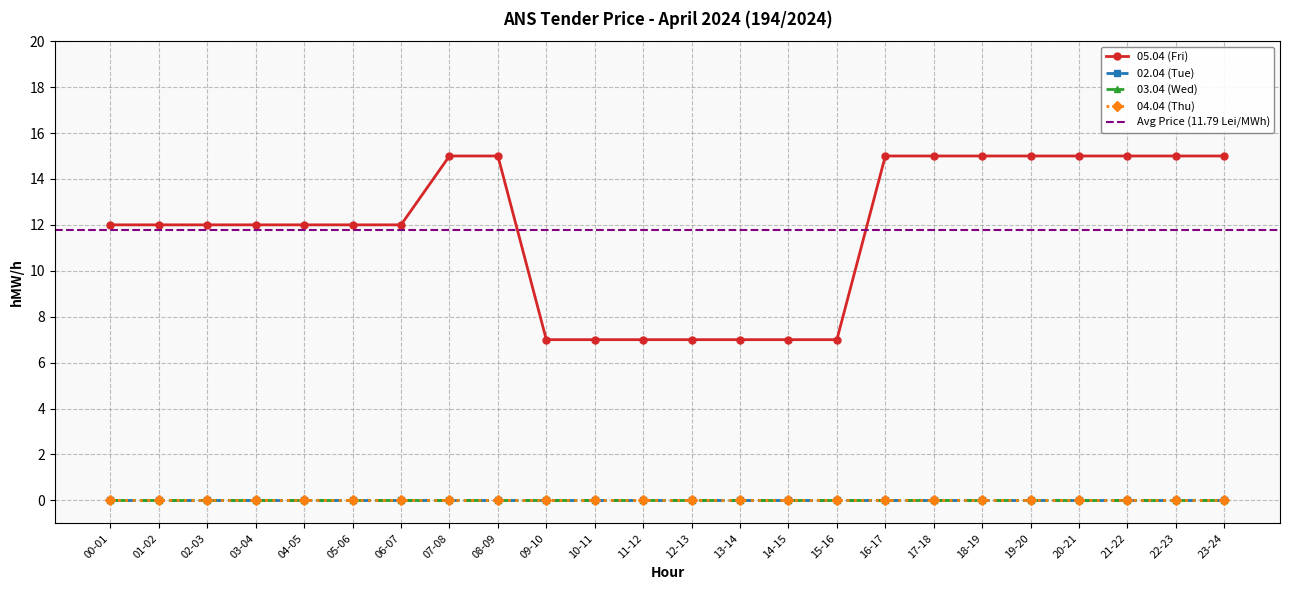

Reading left to right, extract all data points from this chart.

05.04 (Fri): 00-01=12	01-02=12	02-03=12	03-04=12	04-05=12	05-06=12	06-07=12	07-08=15	08-09=15	09-10=7	10-11=7	11-12=7	12-13=7	13-14=7	14-15=7	15-16=7	16-17=15	17-18=15	18-19=15	19-20=15	20-21=15	21-22=15	22-23=15	23-24=15
02.04 (Tue): 00-01=0	01-02=0	02-03=0	03-04=0	04-05=0	05-06=0	06-07=0	07-08=0	08-09=0	09-10=0	10-11=0	11-12=0	12-13=0	13-14=0	14-15=0	15-16=0	16-17=0	17-18=0	18-19=0	19-20=0	20-21=0	21-22=0	22-23=0	23-24=0
03.04 (Wed): 00-01=0	01-02=0	02-03=0	03-04=0	04-05=0	05-06=0	06-07=0	07-08=0	08-09=0	09-10=0	10-11=0	11-12=0	12-13=0	13-14=0	14-15=0	15-16=0	16-17=0	17-18=0	18-19=0	19-20=0	20-21=0	21-22=0	22-23=0	23-24=0
04.04 (Thu): 00-01=0	01-02=0	02-03=0	03-04=0	04-05=0	05-06=0	06-07=0	07-08=0	08-09=0	09-10=0	10-11=0	11-12=0	12-13=0	13-14=0	14-15=0	15-16=0	16-17=0	17-18=0	18-19=0	19-20=0	20-21=0	21-22=0	22-23=0	23-24=0